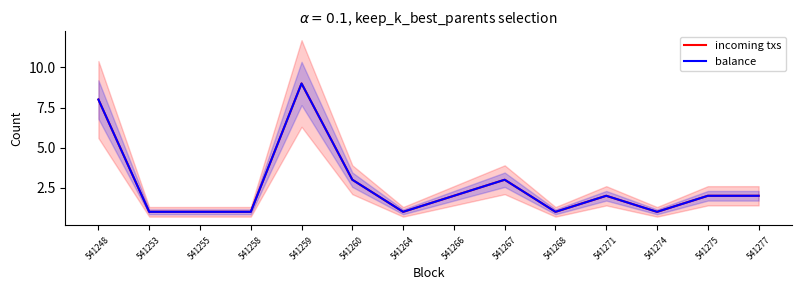

Where is balance nearest to the value 5?

541260